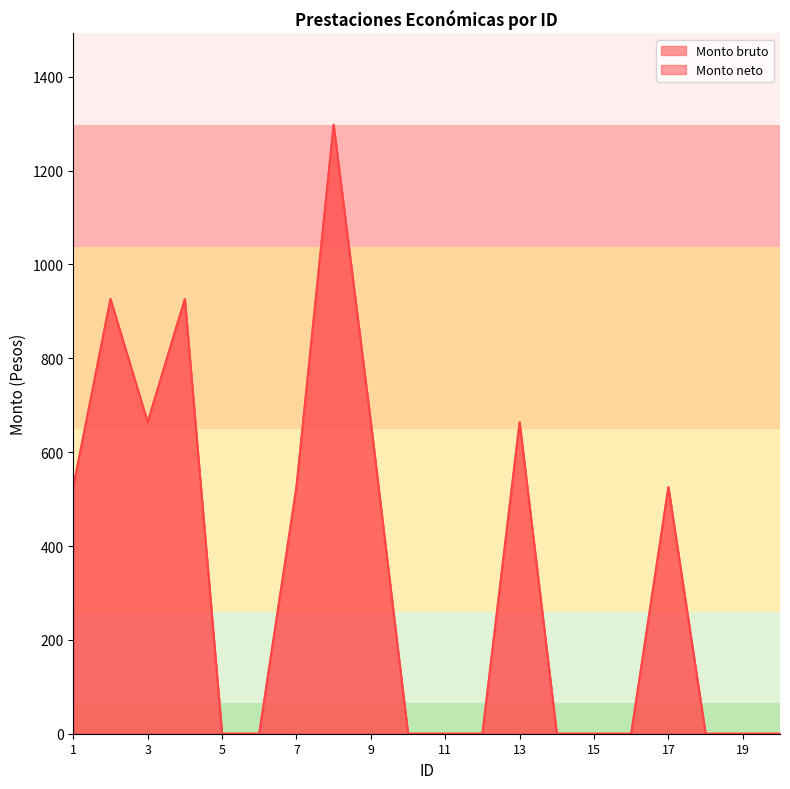

At 3, list the series in order from smallest to largest.

Monto bruto, Monto neto